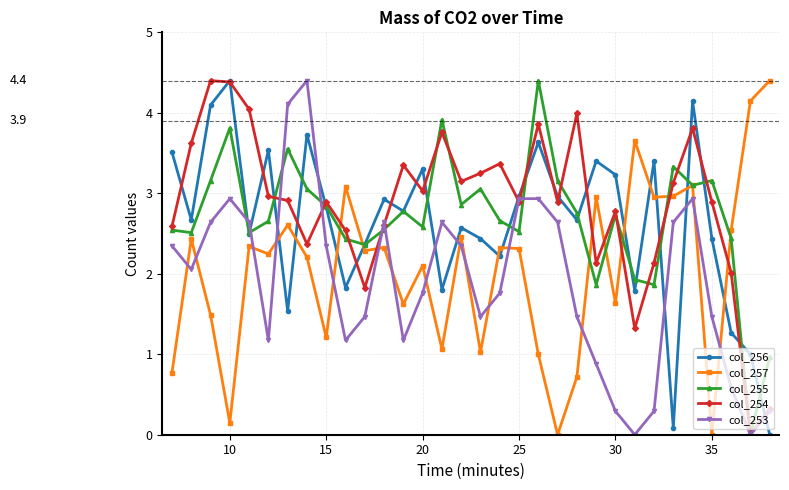

True or false: col_254 has more than 1 points higher than both neighbors.

True